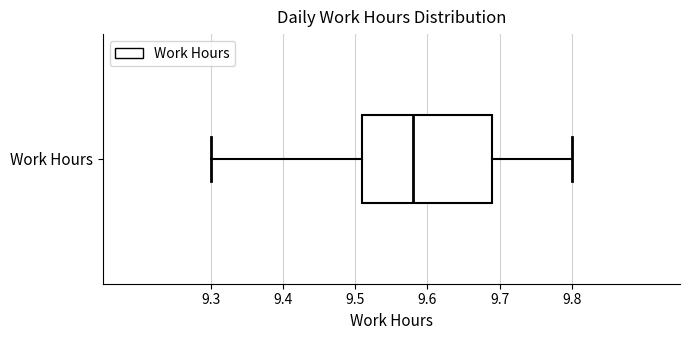

Transcribe this box plot: give where the median line is, the range the box spans, and where the two whiskers end, as read against the x-axis. The values are not printed on the chart, so give them approximately, as read against the axis.

median 9.58, box 9.51 to 9.69, whiskers 9.30 to 9.80